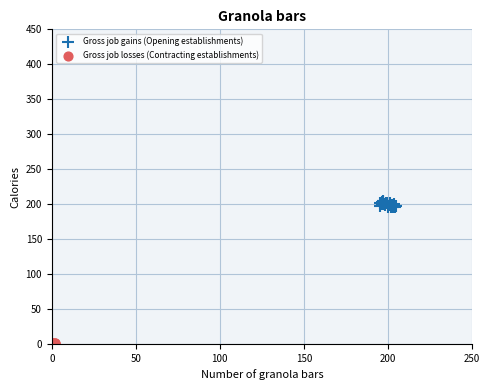

Which series contains the highest Y value?

Gross job gains (Opening establishments)